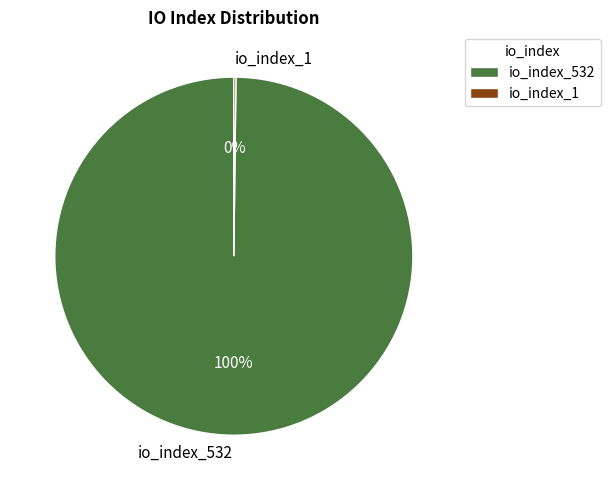

To the nearest percent, what portion does io_index_532 represent?

100%